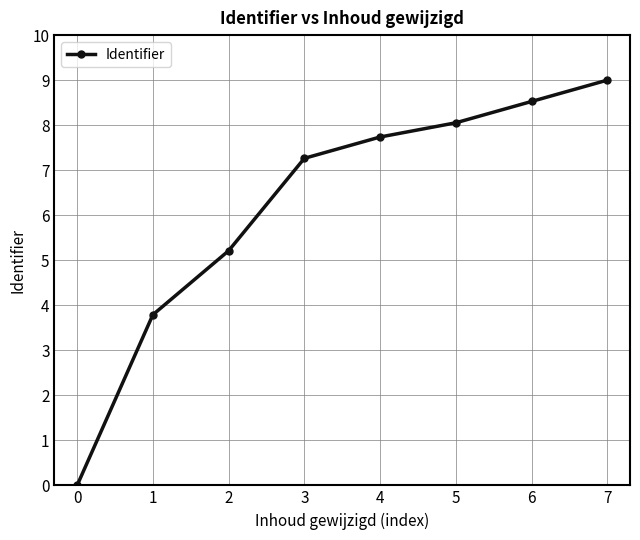

What is the greatest value displayed?

9.0